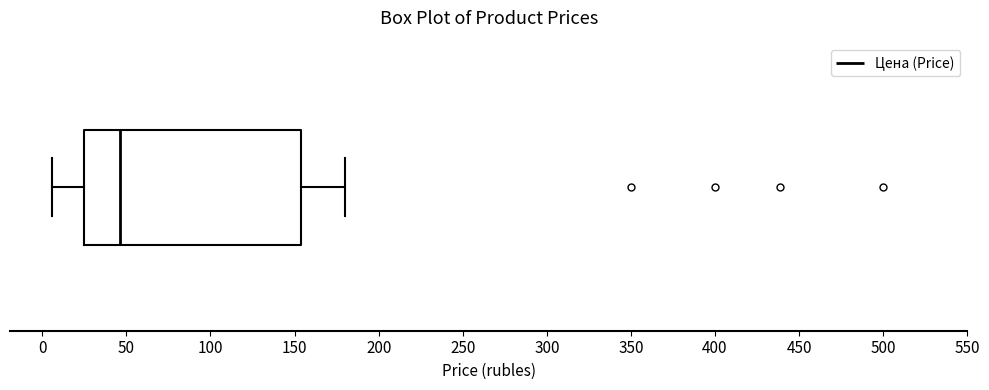

Where does the right whisker of the box end on the x-axis? The values are not printed on the chart, so give them approximately, as read against the axis.

180